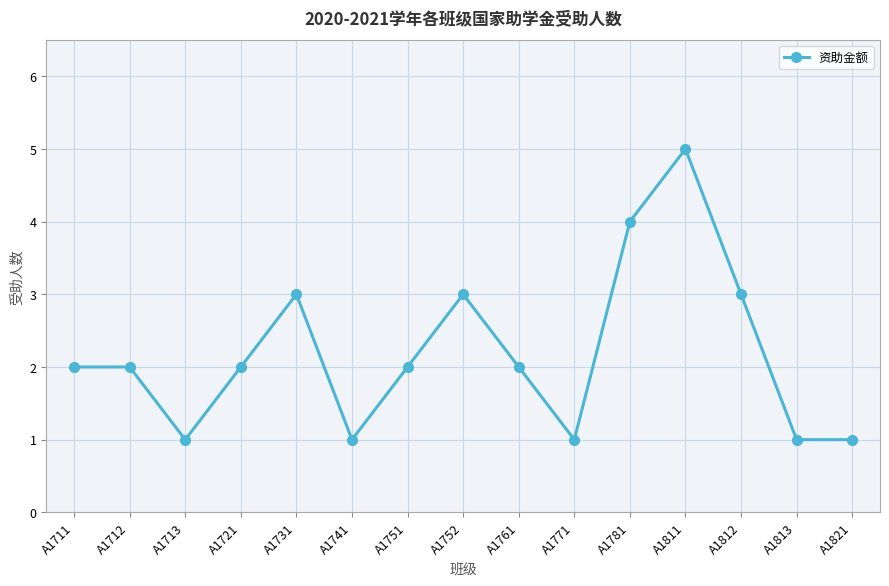

What is the approximate value at A1712?

2